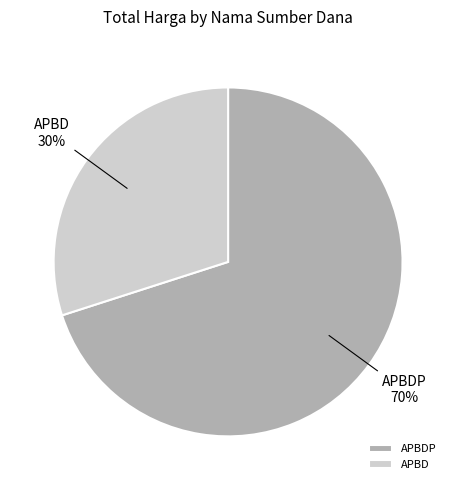

Is the sum of APBD and APBDP greater than half?

Yes